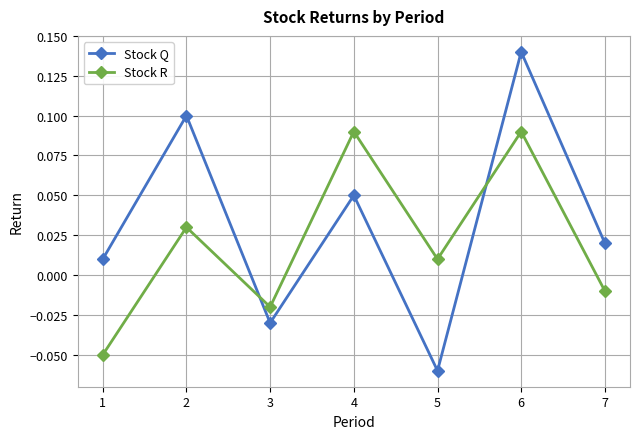

How many data points in Stock Q are above 0?

5